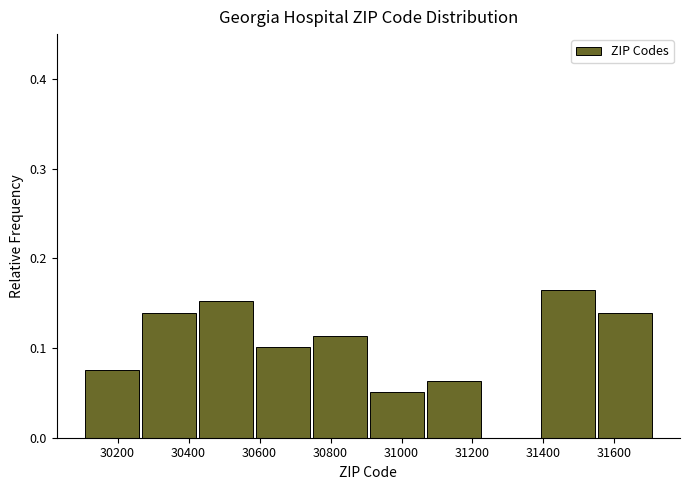

What is the height of the bar covering 30260 to 30420 on the x-axis? Neither the bar edges nor the heights are printed on the chart, so give them approximately, as read against the axes.

0.14